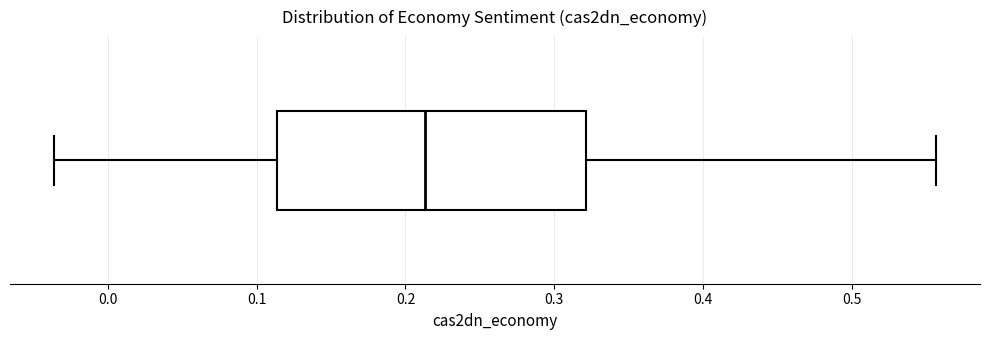

Transcribe this box plot: give where the median line is, the range the box spans, and where the two whiskers end, as read against the x-axis. The values are not printed on the chart, so give them approximately, as read against the axis.

median 0.21, box 0.11 to 0.32, whiskers -0.04 to 0.56